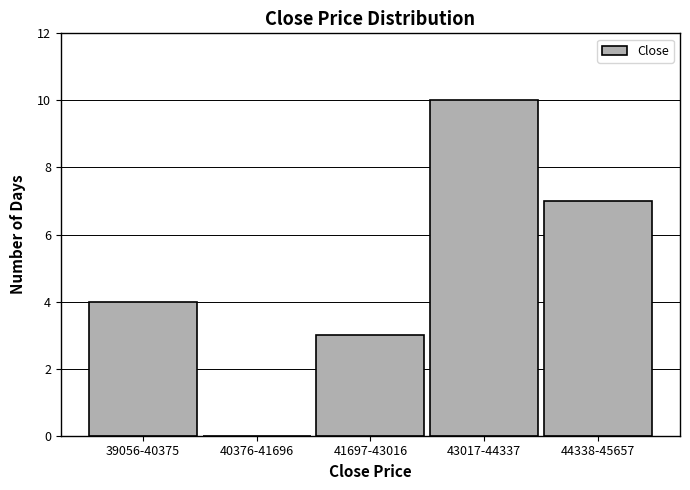

Reading left to right, what are all the values shown in this chart?

39056-40375=4	40376-41696=0	41697-43016=3	43017-44337=10	44338-45657=7